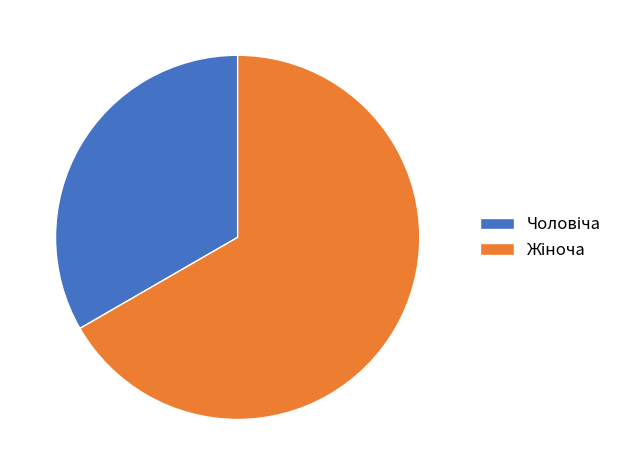

How much of the chart is everything except Жіноча?

33.3%